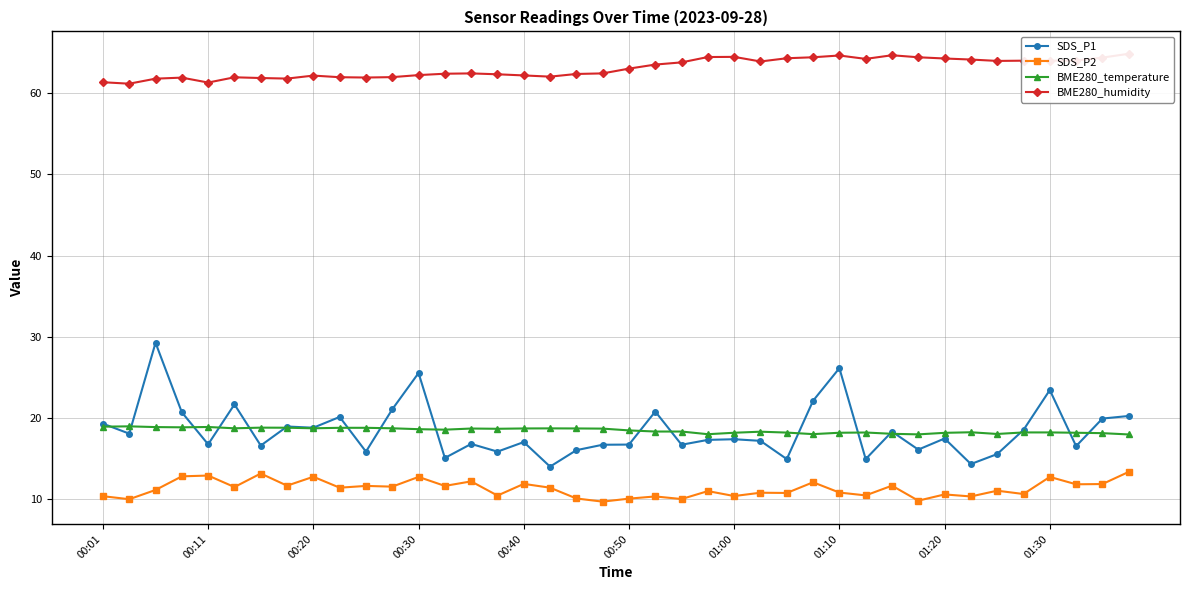

True or false: BME280_temperature has more than 1 interior local peaks.

True